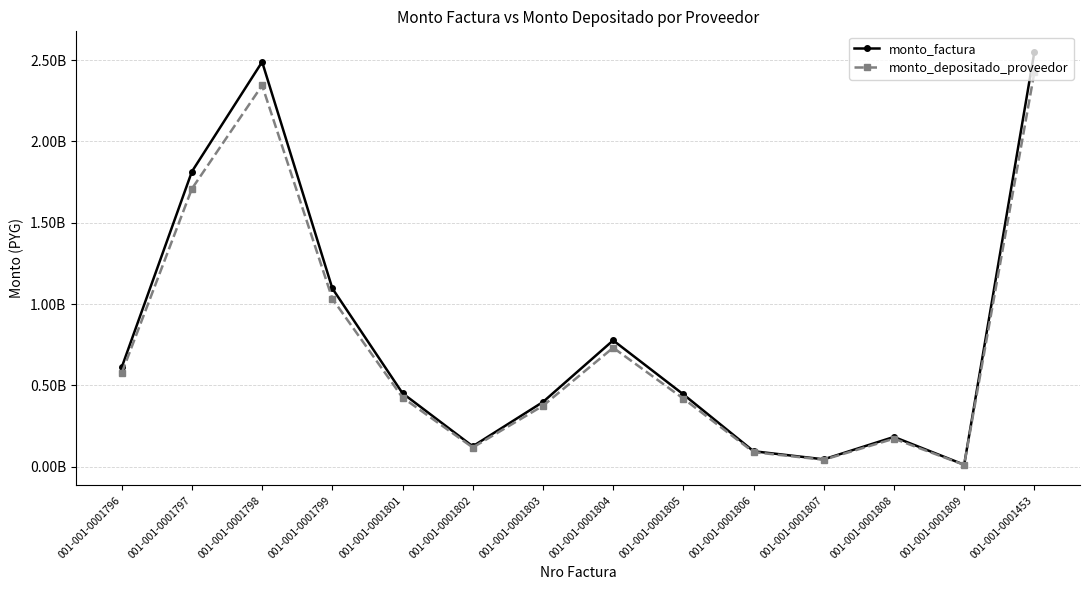

What are all the series names shown in the legend?

monto_factura, monto_depositado_proveedor